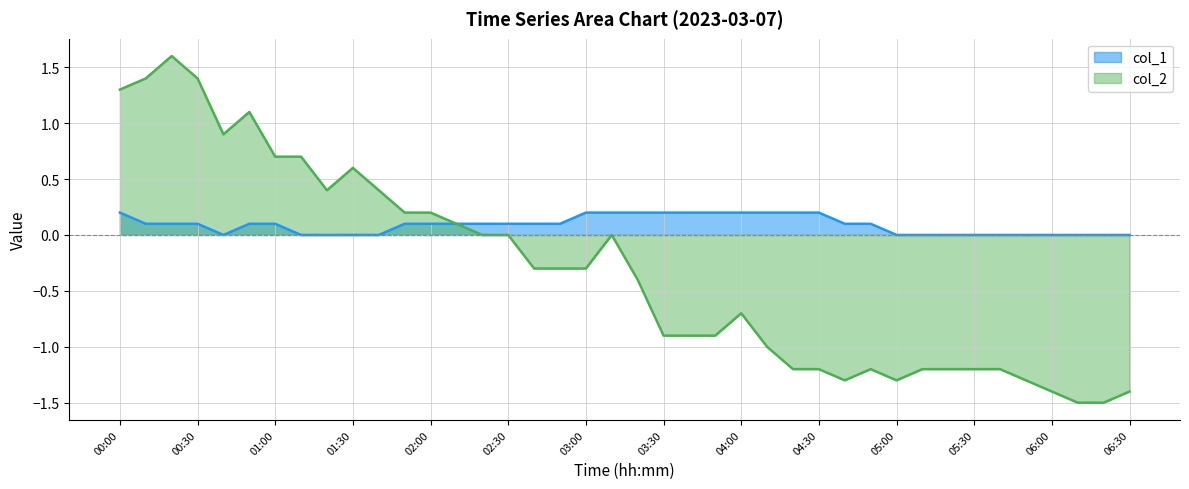

What are all the series names shown in the legend?

col_1, col_2